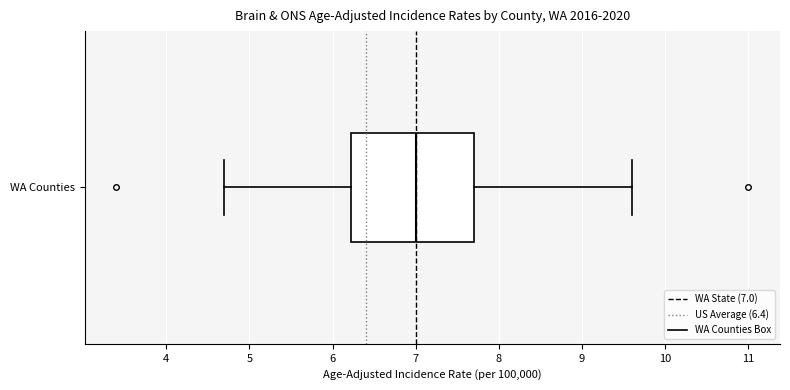

Read this box plot against the x-axis: the position of the median line, the range covered by the box, and the ends of both whiskers. The values are not printed on the chart, so give them approximately, as read against the axis.

median 7.0, box 6.2 to 7.7, whiskers 4.7 to 9.6